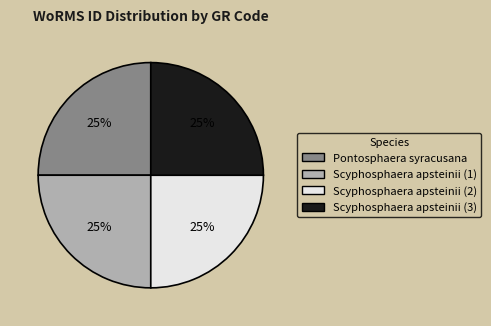

Is there any slice that represents more than half of the pie?

No